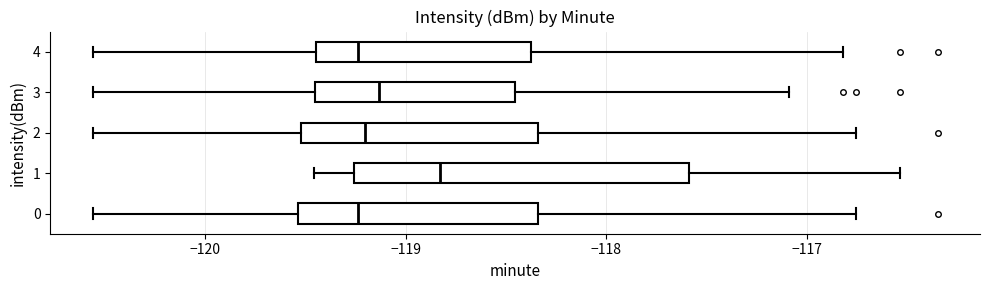

Which box is the widest, from its left edge to its right edge?

1